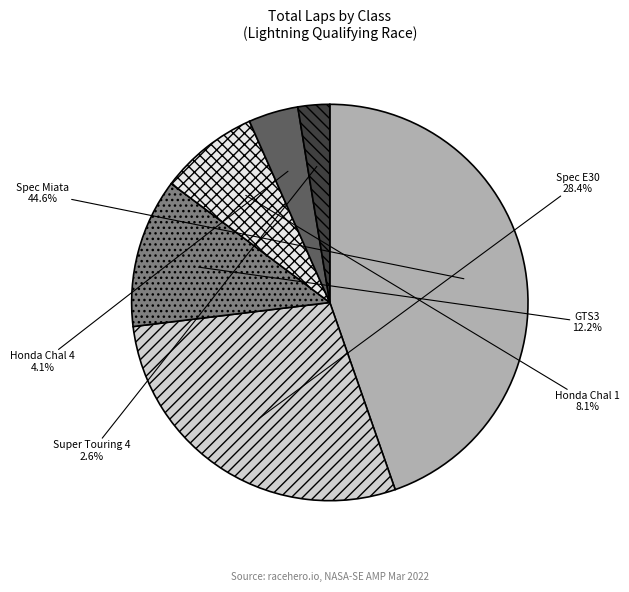

What portion of the pie excludes Super Touring 4?

97.4%